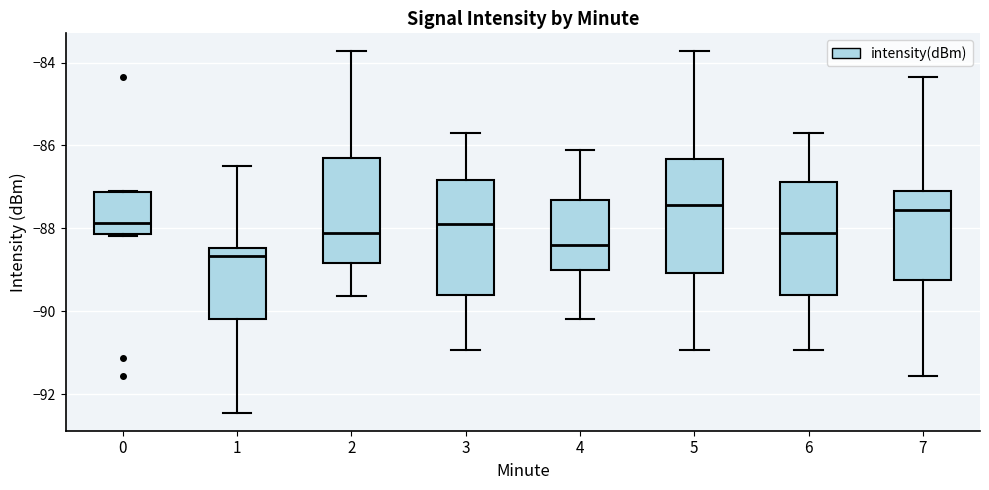

Which box's median line is the lowest?

1